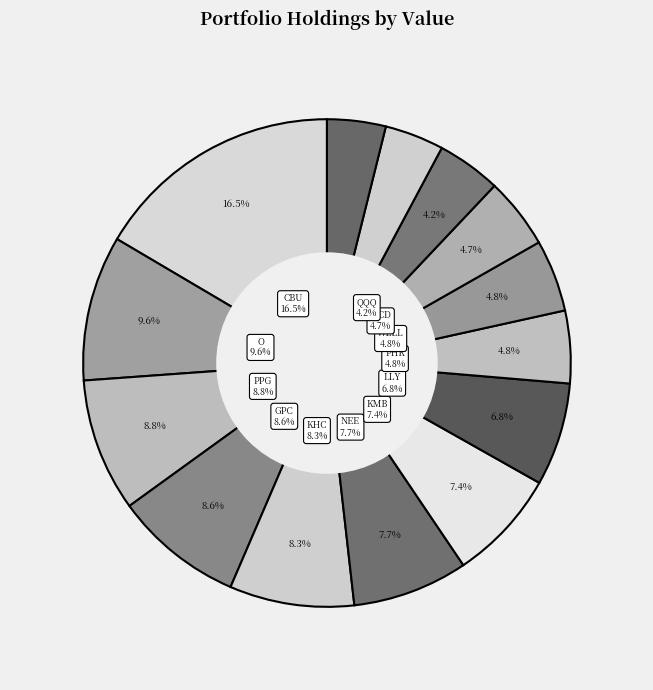

Between MCD and LLY, which is larger?

LLY